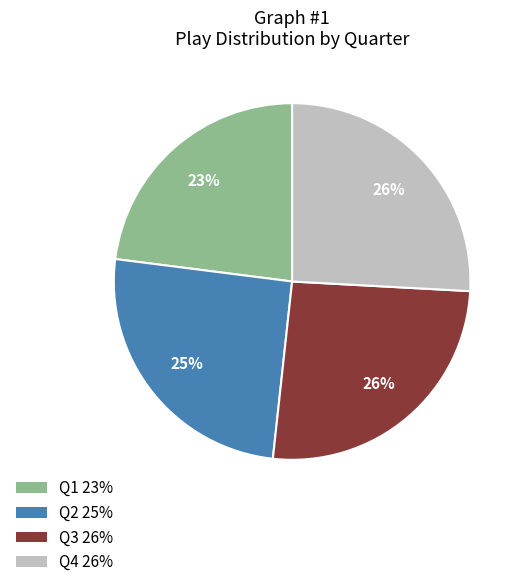

Is the sum of Q3 and Q1 greater than half?

No